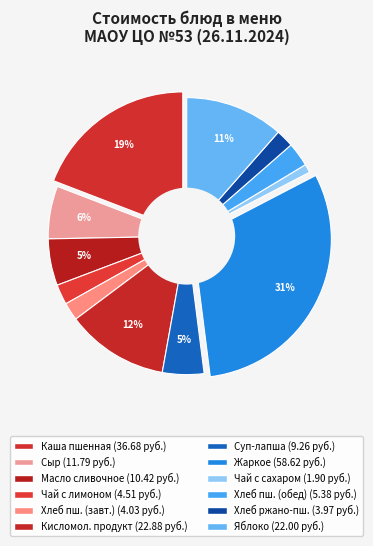

What is the change in value from Хлеб пшеничный (завтрак) to Жаркое по-домашнему?

+54.6